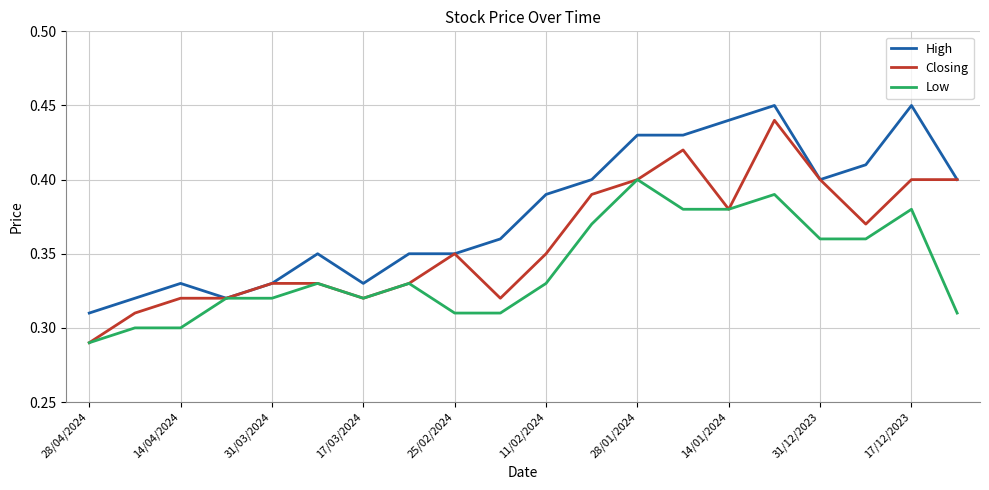

What are all the series names shown in the legend?

High, Closing, Low